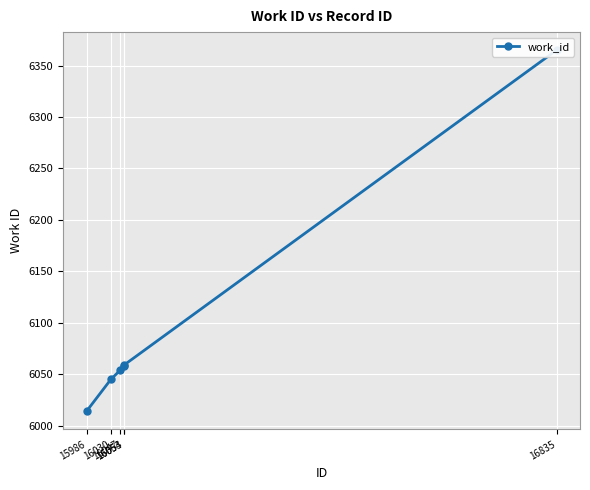

How many lines are shown in the chart?

1